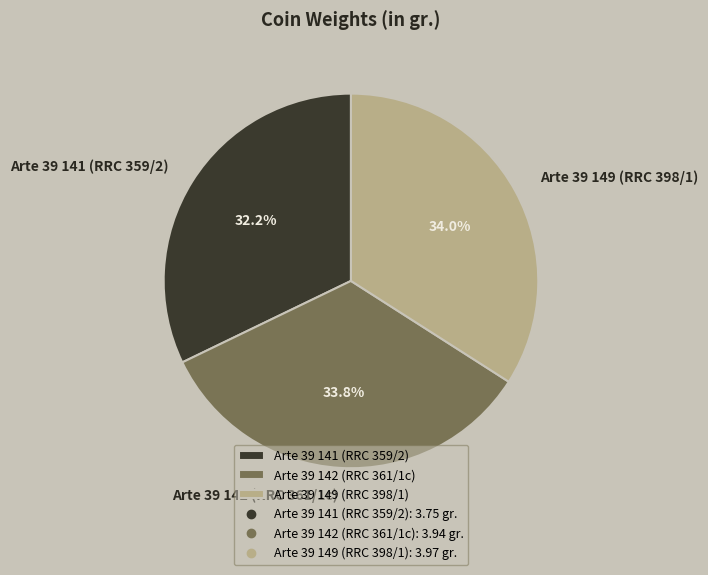

Is it true that Arte 39 142 (RRC 361/1c) is 34% of the pie?

True